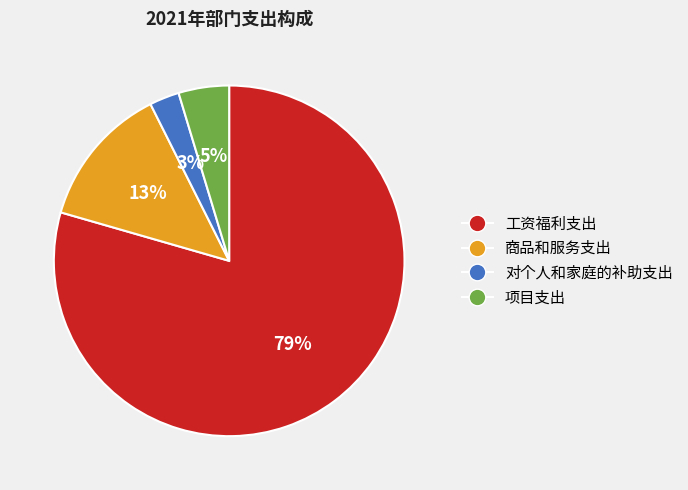

Is it true that 工资福利支出 is 66% of the pie?

False